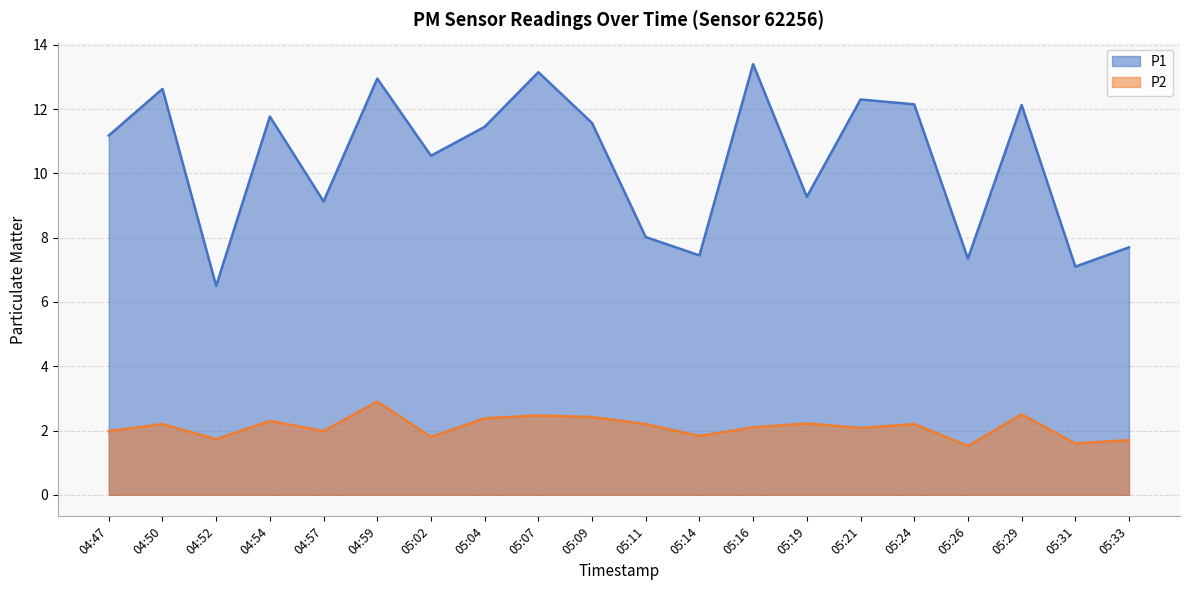

What is the sum of the P2 values at 04:59 and 05:02?

4.7